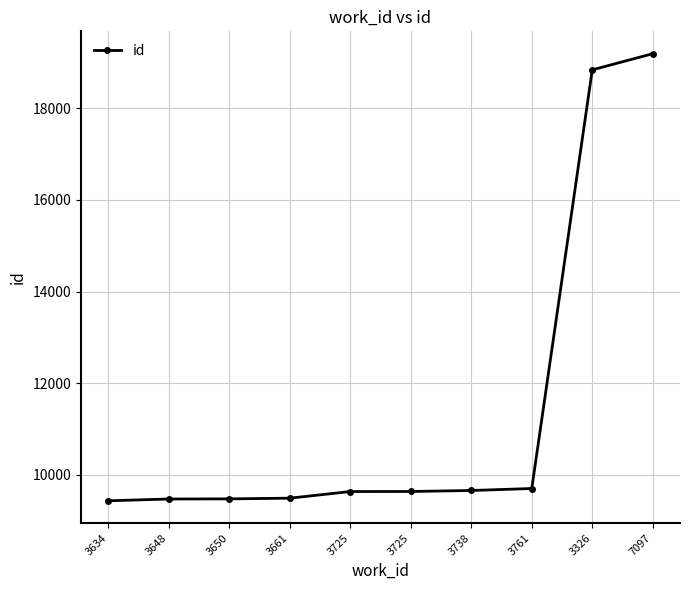

Is this an area chart (filled region under the line)?

No